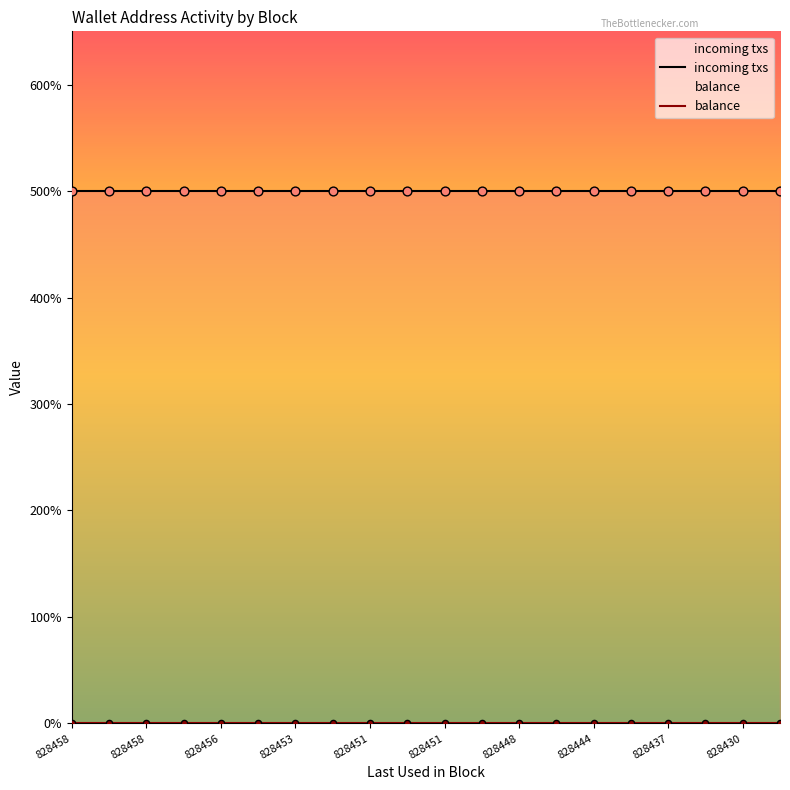

Which series has the widest spread of Y values?

incoming txs